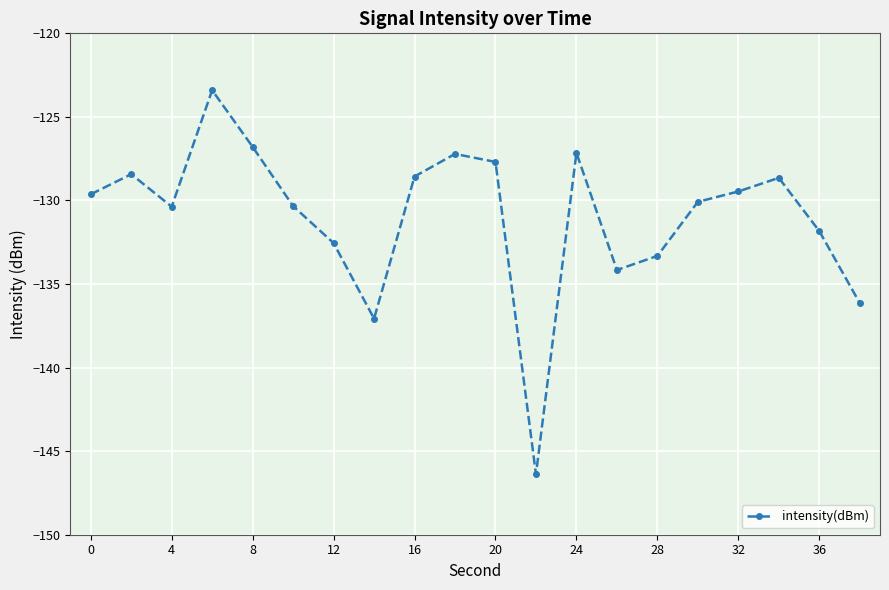

What is the value of the 11th point from the left?

-127.7